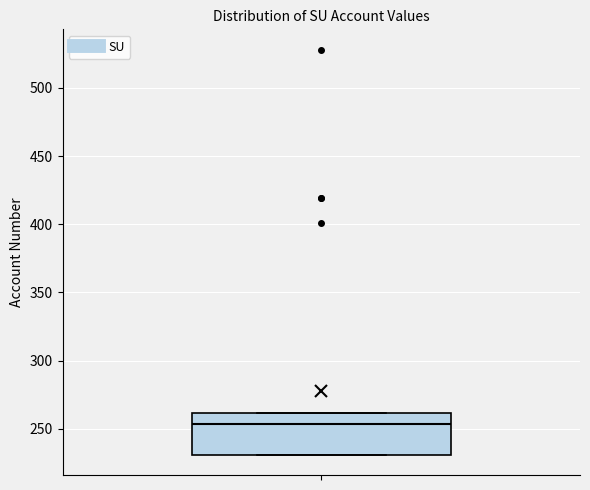

Where does the median line of the box sit on the y-axis? The values are not printed on the chart, so give them approximately, as read against the axis.

255